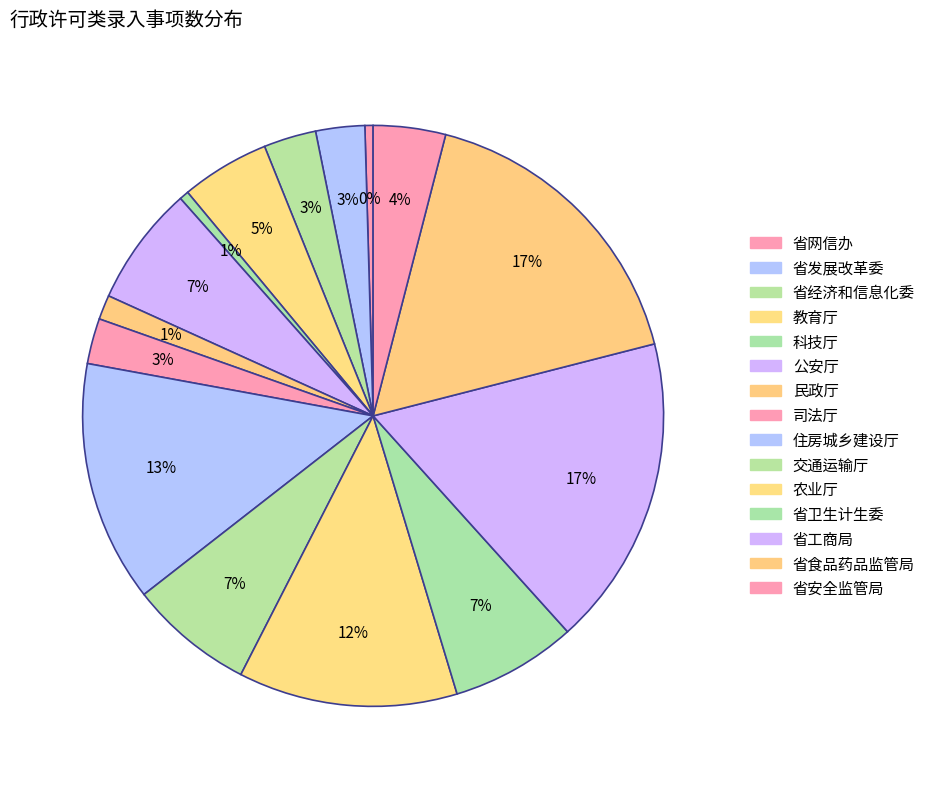

What is the smallest slice in the pie chart?

省网信办